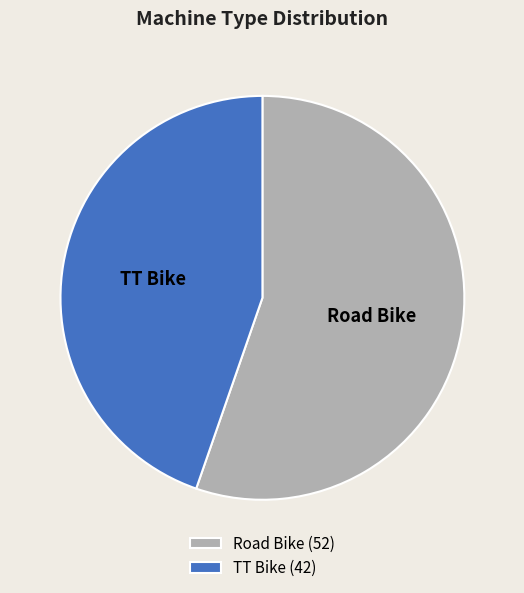

What is the majority slice?

Road Bike